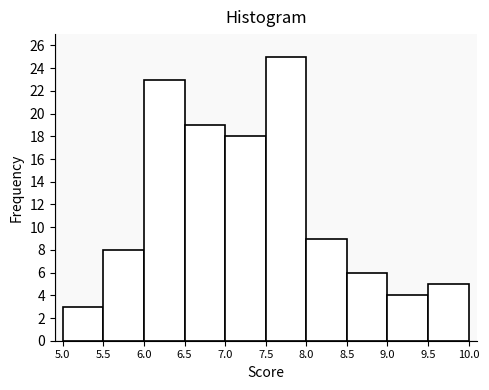

Reading left to right, list every bar in this chart as the range it spans on the x-axis followed by its height. The values are not printed on the chart, so give them approximately, as read against the axis.

5.0 to 5.5: 3
5.5 to 6.0: 8
6.0 to 6.5: 23
6.5 to 7.0: 19
7.0 to 7.5: 18
7.5 to 8.0: 25
8.0 to 8.5: 9
8.5 to 9.0: 6
9.0 to 9.5: 4
9.5 to 10.0: 5